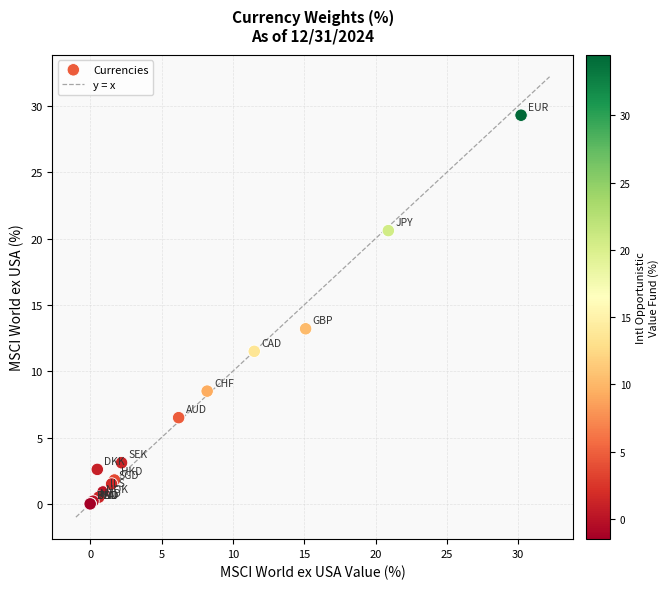

What Y value in the scatter plot is closest to 14?

13.2